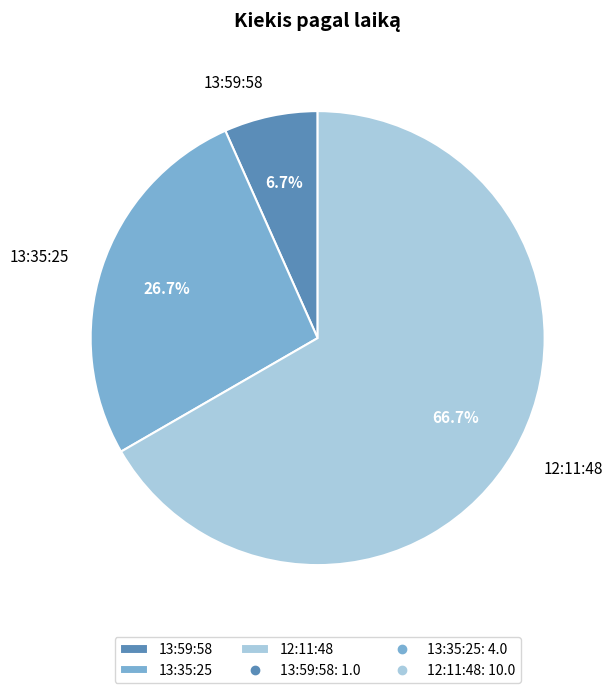

What is the smallest slice in the pie chart?

13:59:58